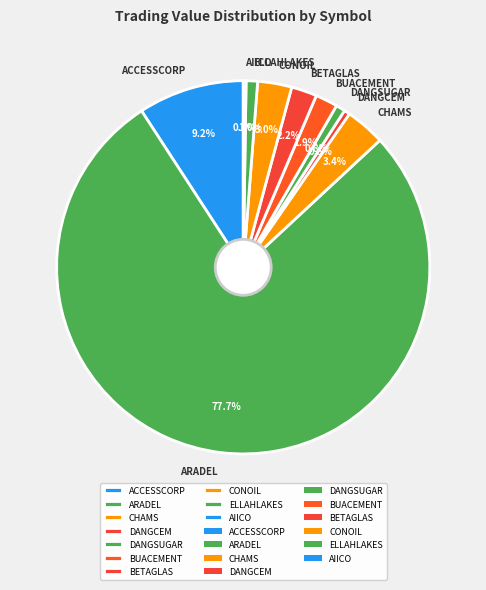

Which category accounts for the majority?

ARADEL